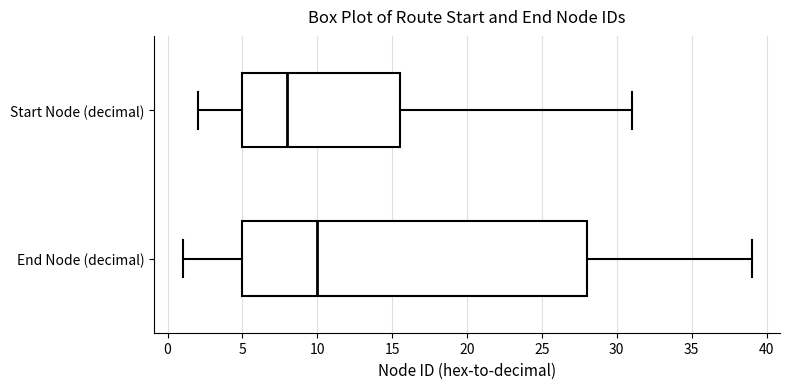

Which box is the widest, from its left edge to its right edge?

End Node (decimal)